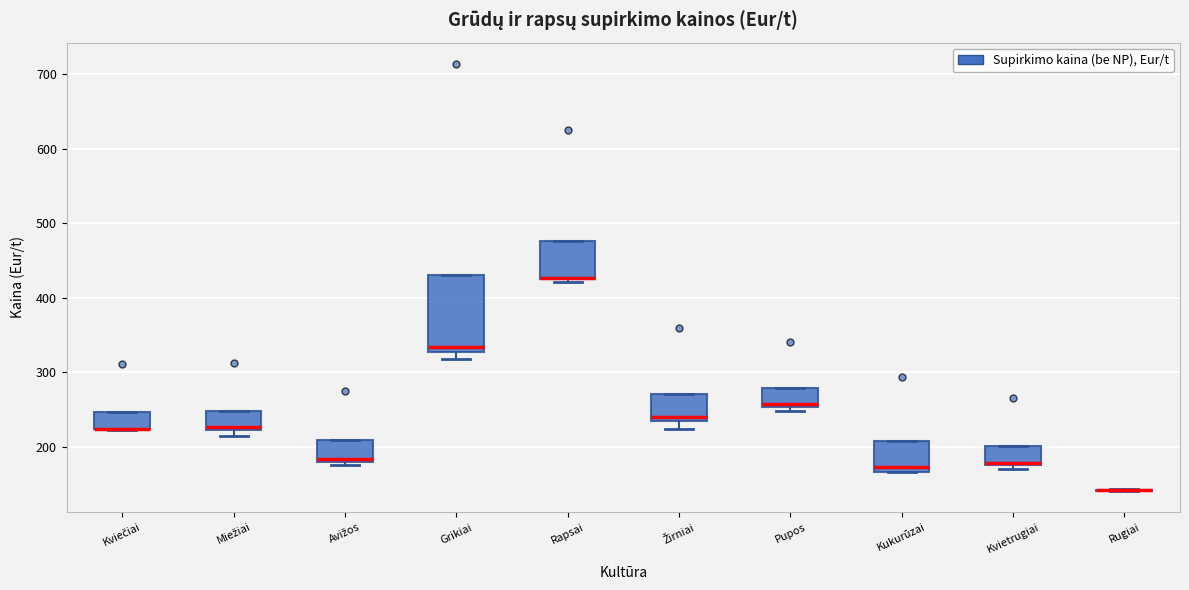

Where is the lower edge of the box for Rapsai on the y-axis? The values are not printed on the chart, so give them approximately, as read against the axis.

430